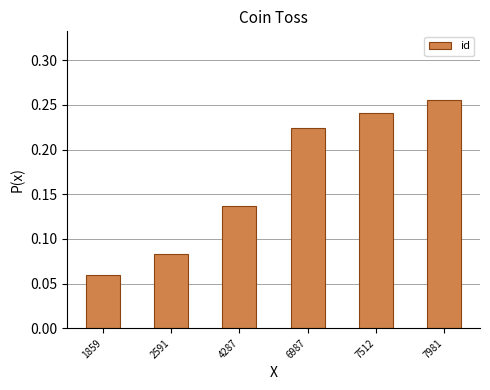

Does the chart contain any negative values?

No